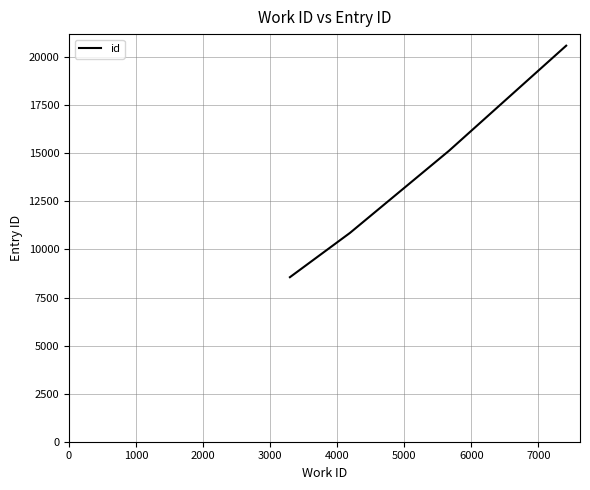

What is the maximum value shown in the chart?

20600